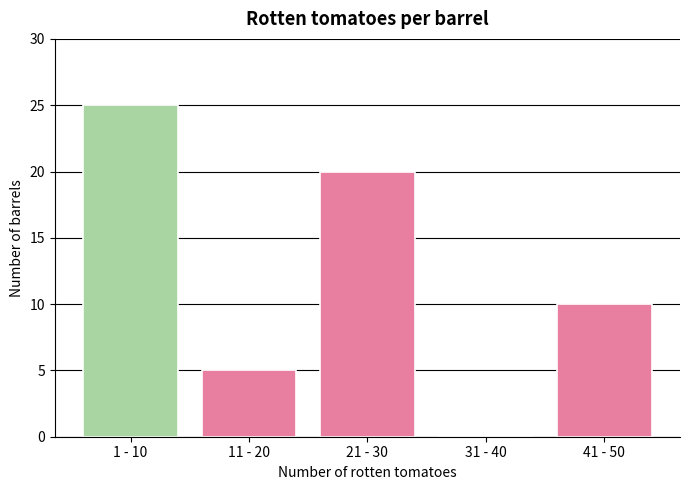

Reading left to right, list all the values displayed in this chart.

1 - 10=25	11 - 20=5	21 - 30=20	31 - 40=0	41 - 50=10